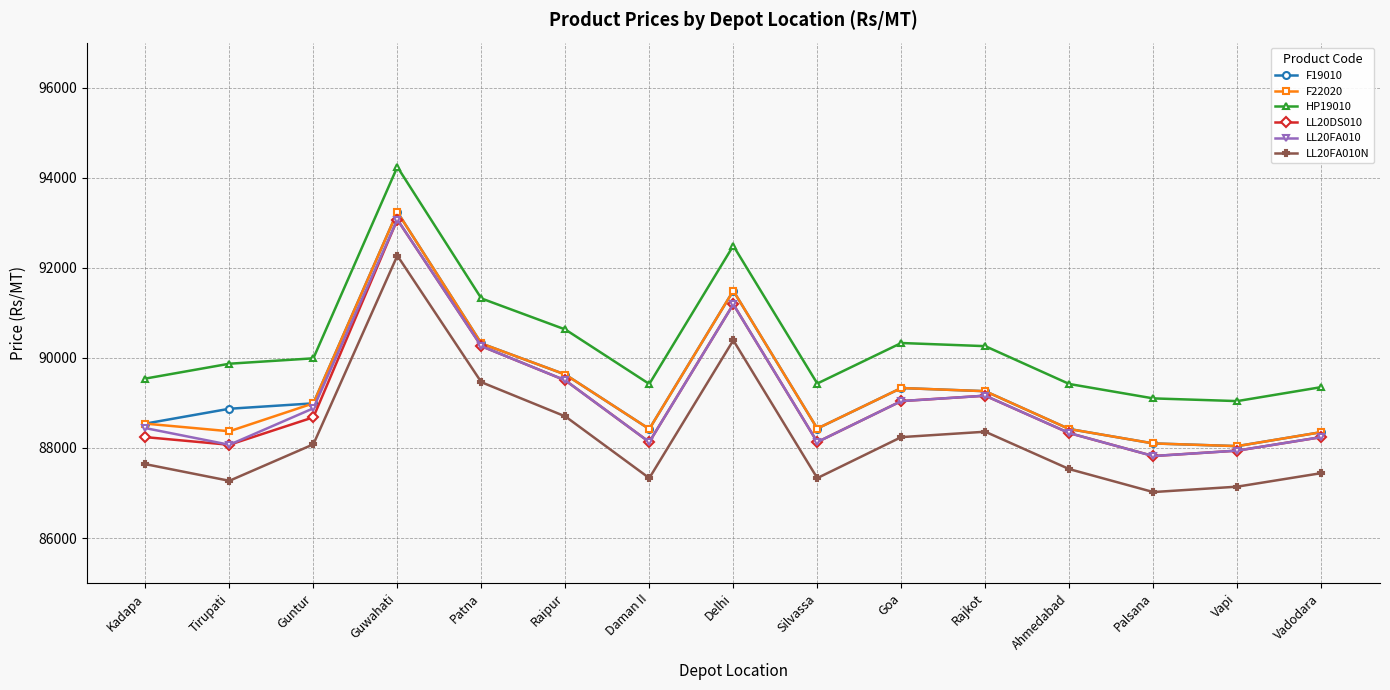

What is the total value across all series at Guntur?

533610